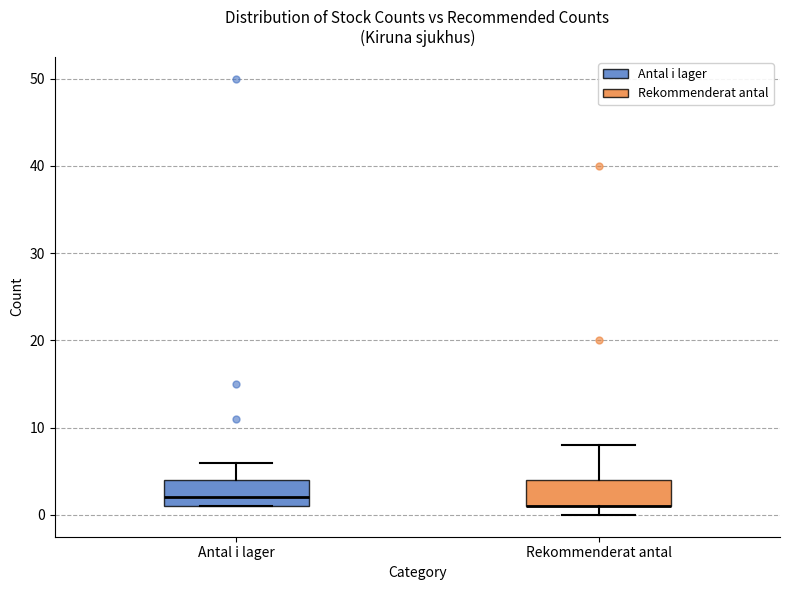

Reading left to right, transcribe this box plot: for each box, give where its median line is, the range the box spans, and where its two whiskers end, as read against the y-axis. The values are not printed on the chart, so give them approximately, as read against the axis.

Antal i lager: median 2, box 1 to 4, whiskers 1 to 6
Rekommenderat antal: median 1 (drawn on the box's lower edge), box 1 to 4, whiskers 0 to 8